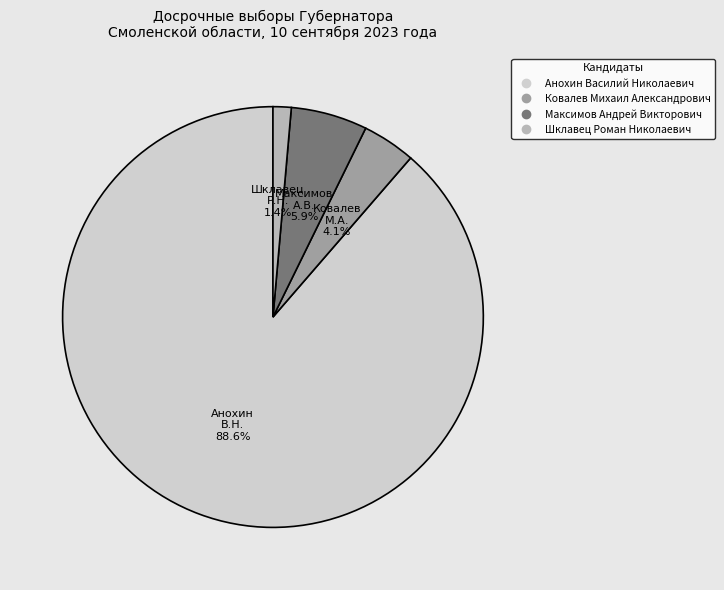

The Анохин Василий Николаевич slice represents 99% of the pie. True or false?

False